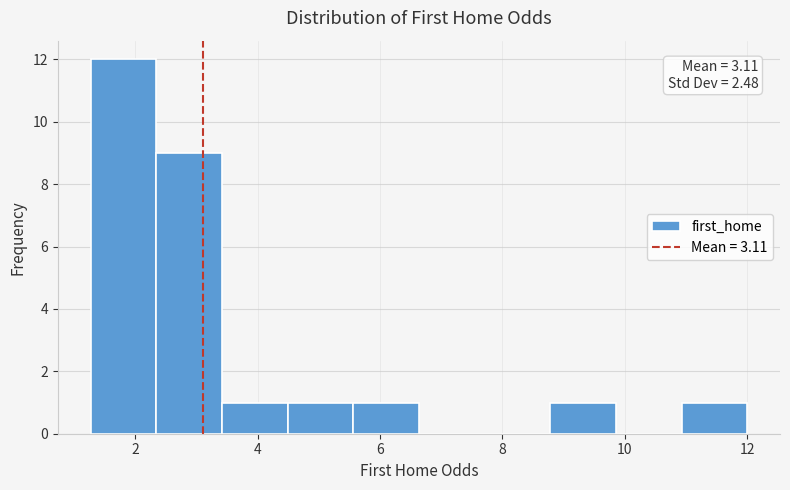

Which range on the x-axis has the tallest bar?

1.2 to 2.4